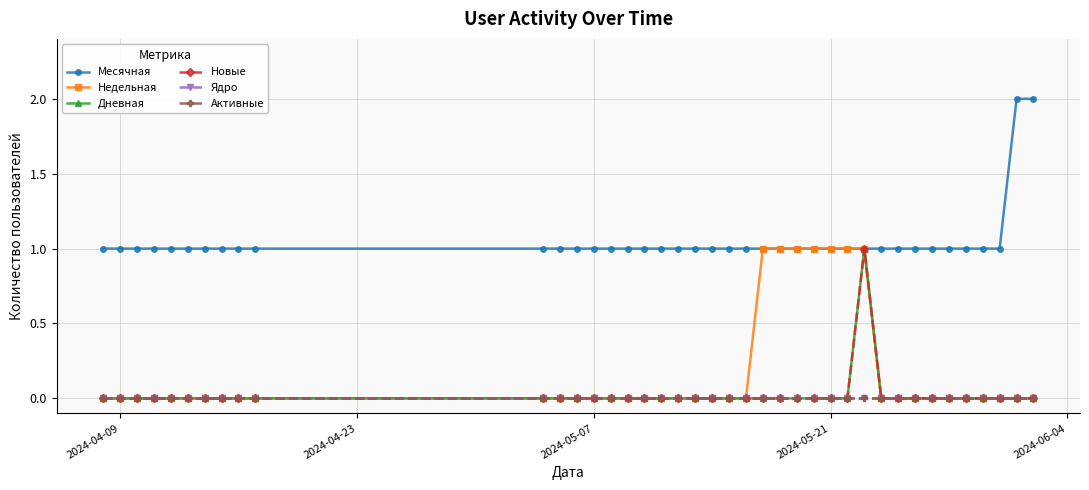

How many lines are shown in the chart?

6